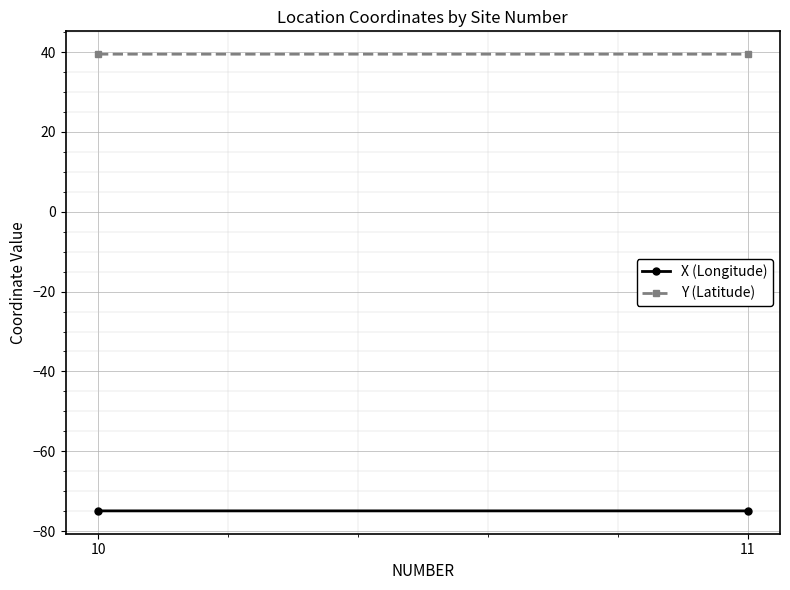

What is the highest value of the Y (Latitude) series?

39.5